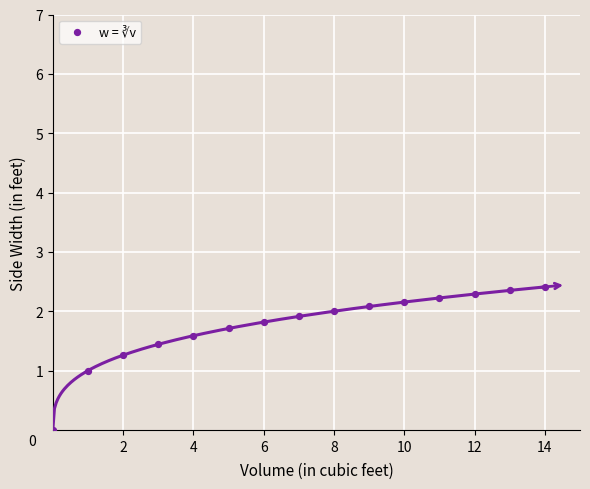

What is the range of Y values (max minus min)?

2.4